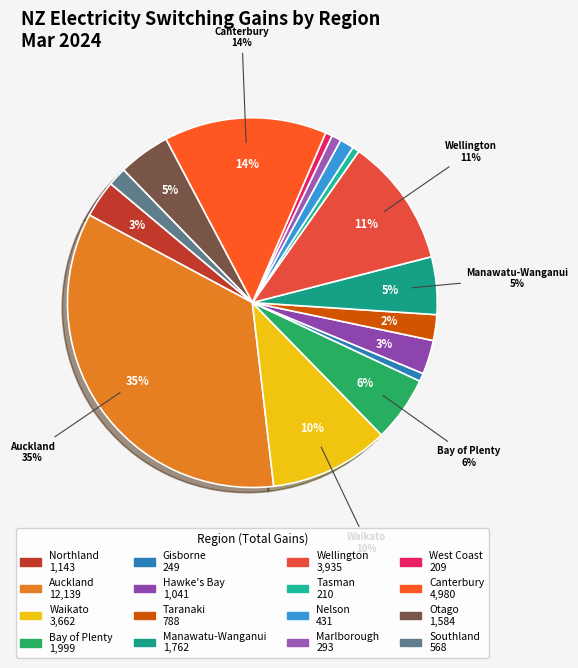

What is the largest slice in the pie chart?

Auckland